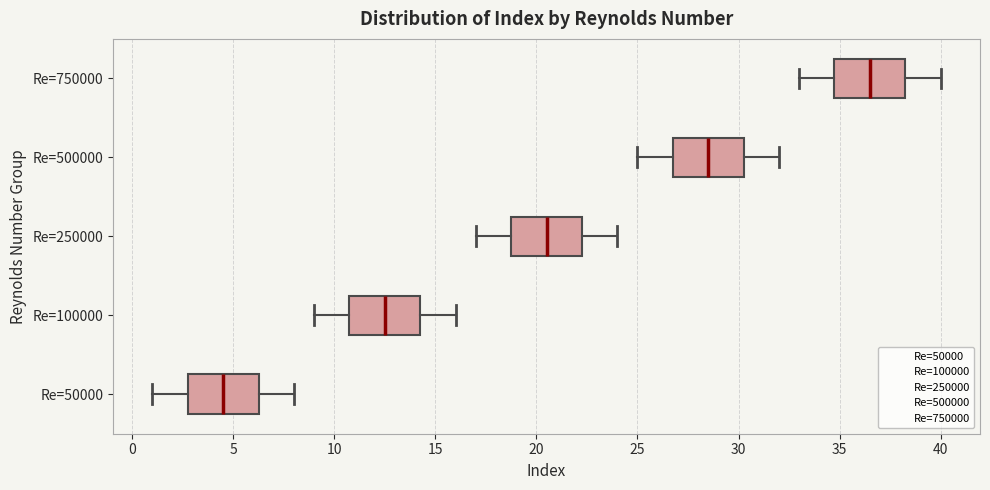

Reading bottom to top, read every box against the x-axis: the position of its median line, the range the box covers, and the ends of its whiskers. The values are not printed on the chart, so give them approximately, as read against the axis.

Re=50000: median 4.5, box 3.0 to 6.5, whiskers 1.0 to 8.0
Re=100000: median 12.5, box 11.0 to 14.5, whiskers 9.0 to 16.0
Re=250000: median 20.5, box 19.0 to 22.5, whiskers 17.0 to 24.0
Re=500000: median 28.5, box 27.0 to 30.5, whiskers 25.0 to 32.0
Re=750000: median 36.5, box 35.0 to 38.5, whiskers 33.0 to 40.0